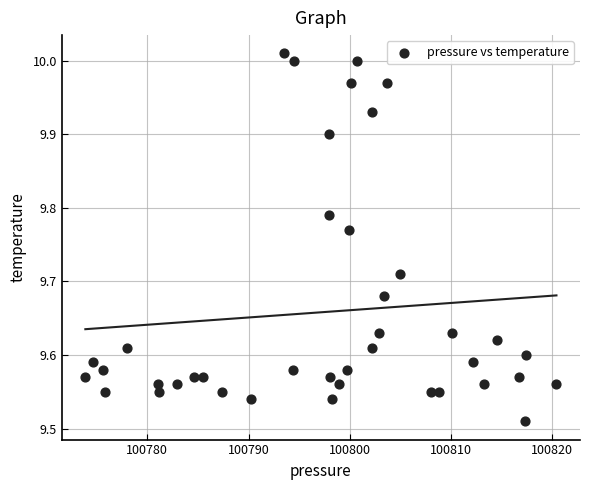

What is the range of Y values (max minus min)?

0.5